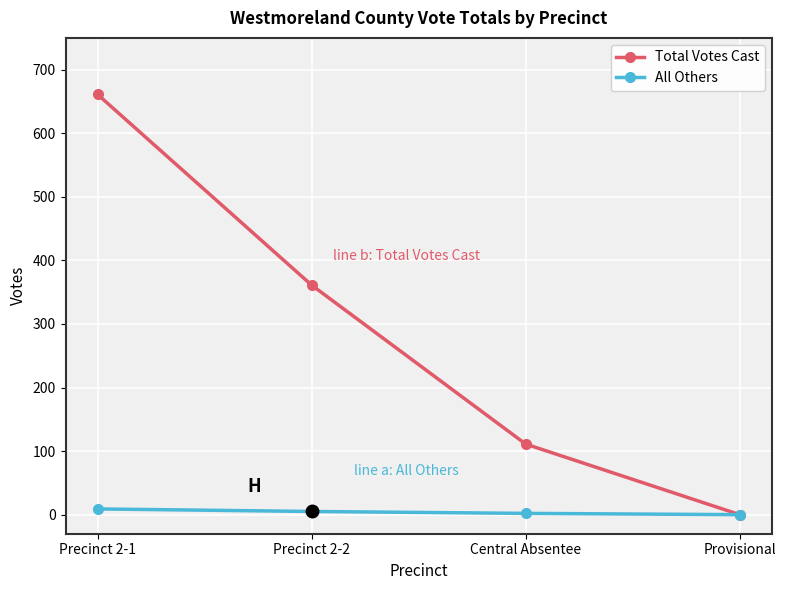

Which series has the largest range (max minus min)?

Total Votes Cast